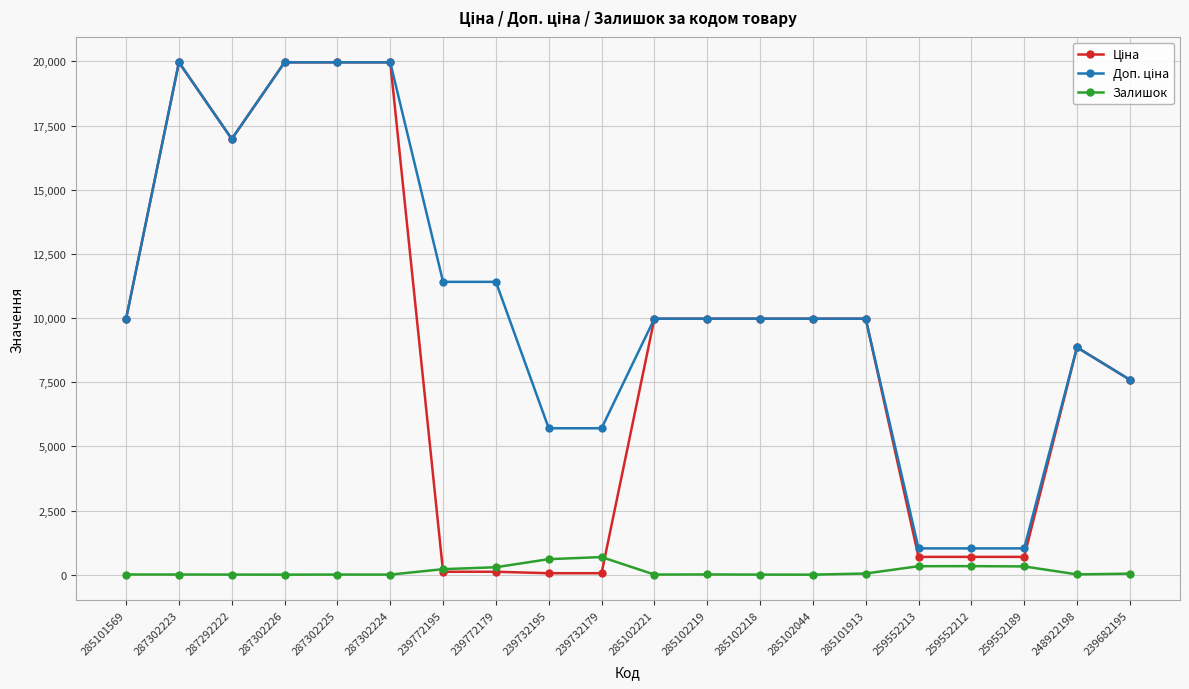

The Залишок series shows 9.0 at 285102219. True or false?

True